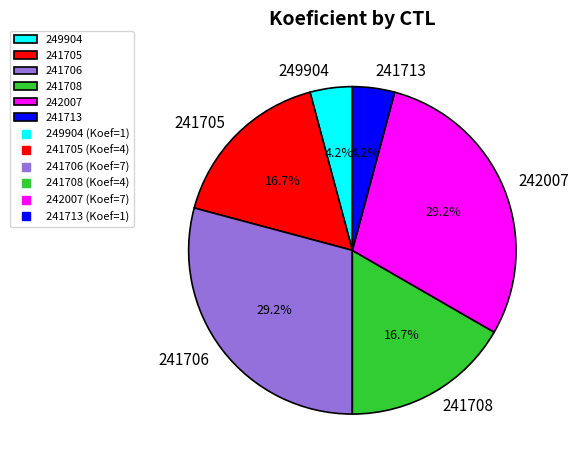

To the nearest percent, what portion does 249904 represent?

4%